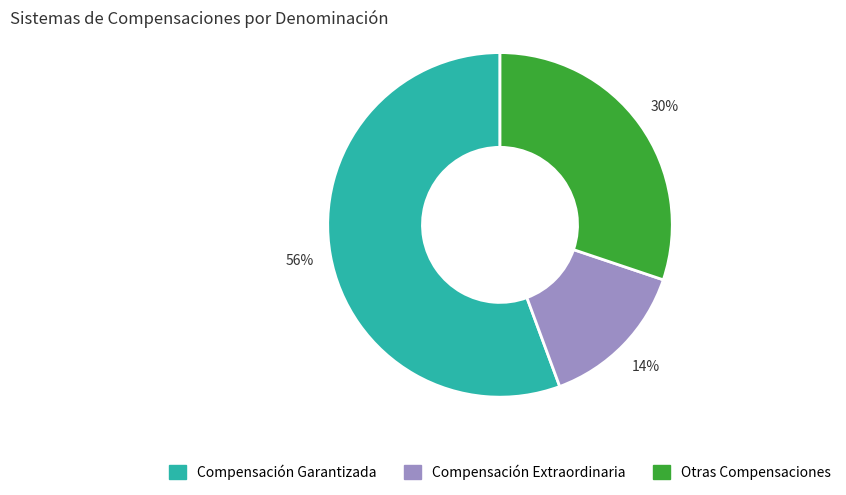

Is there a majority slice in this chart?

Yes